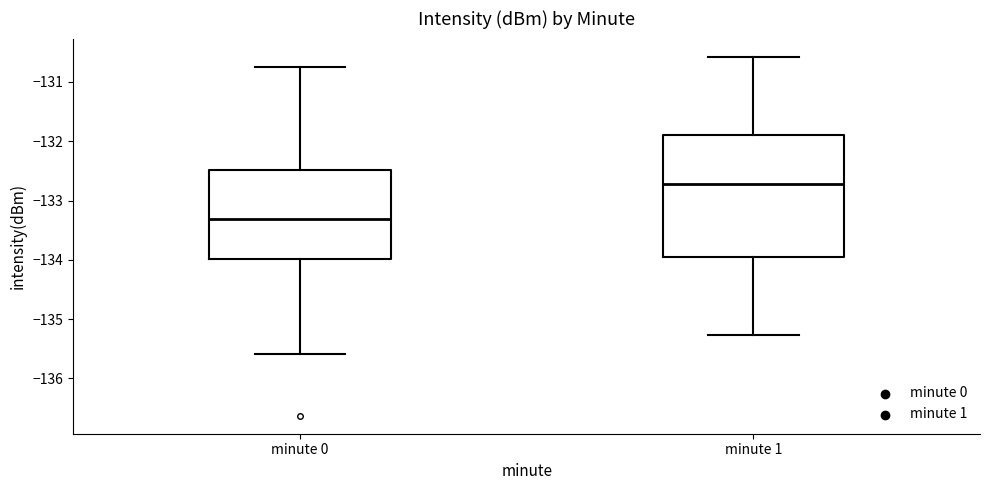

Which box is the tallest, from its lower edge to its upper edge?

minute 1